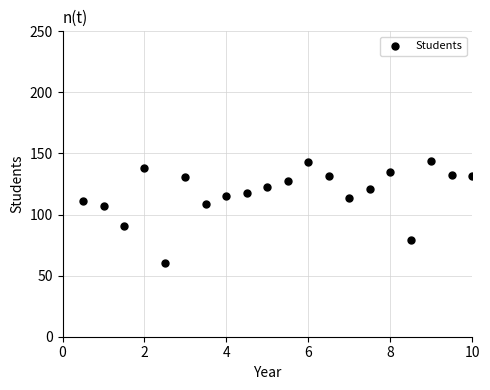

What is the range of Y values (max minus min)?

83.0